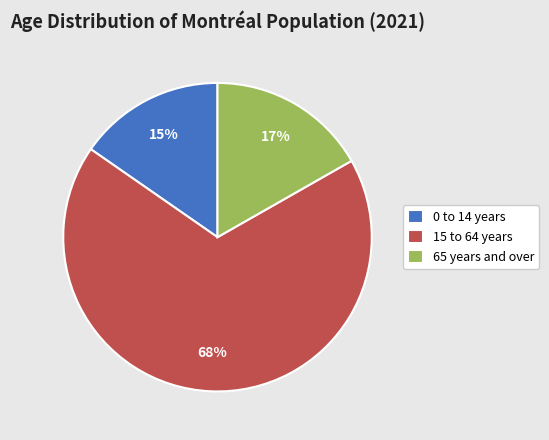

Is there any slice that represents more than half of the pie?

Yes